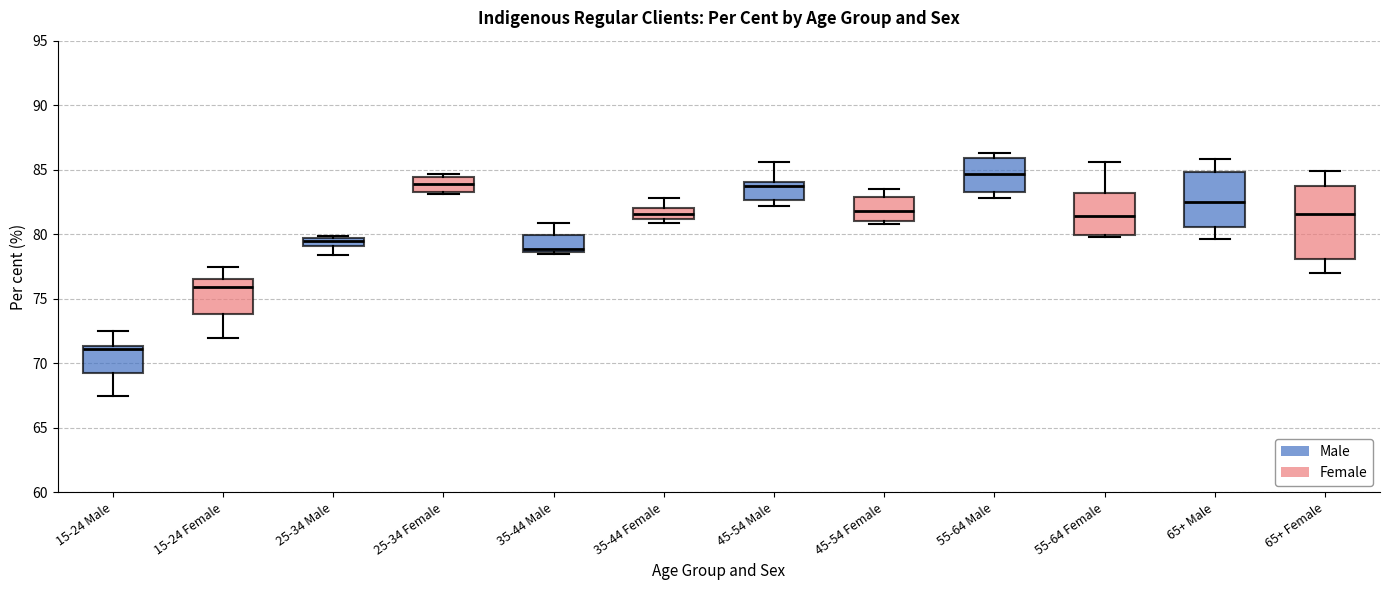

Where does the median line of the box for 55-64 Male sit on the y-axis? The values are not printed on the chart, so give them approximately, as read against the axis.

84.5